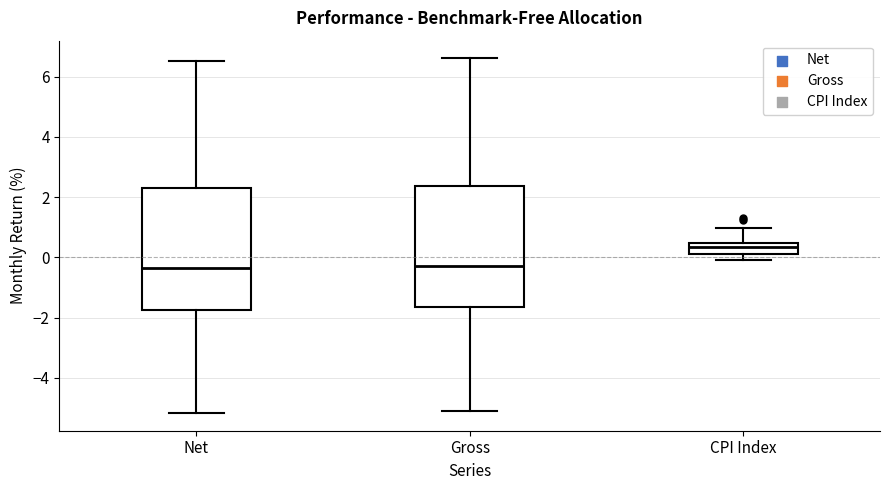

Reading left to right, transcribe this box plot: for each box, give where its median line is, the range the box spans, and where its two whiskers end, as read against the y-axis. The values are not printed on the chart, so give them approximately, as read against the axis.

Net: median -0.4, box -1.8 to 2.2, whiskers -5.2 to 6.6
Gross: median -0.2, box -1.6 to 2.4, whiskers -5.0 to 6.6
CPI Index: median 0.4 (inside the box), box 0.2 to 0.4, whiskers 0.0 to 1.0